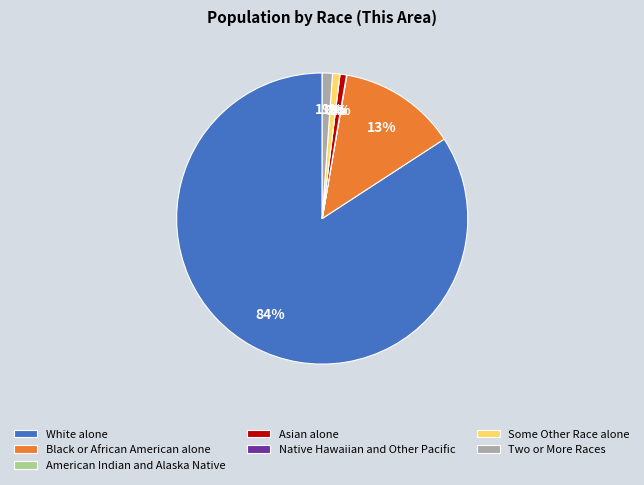

What percentage is the Two or More Races slice, to the nearest percent?

1%